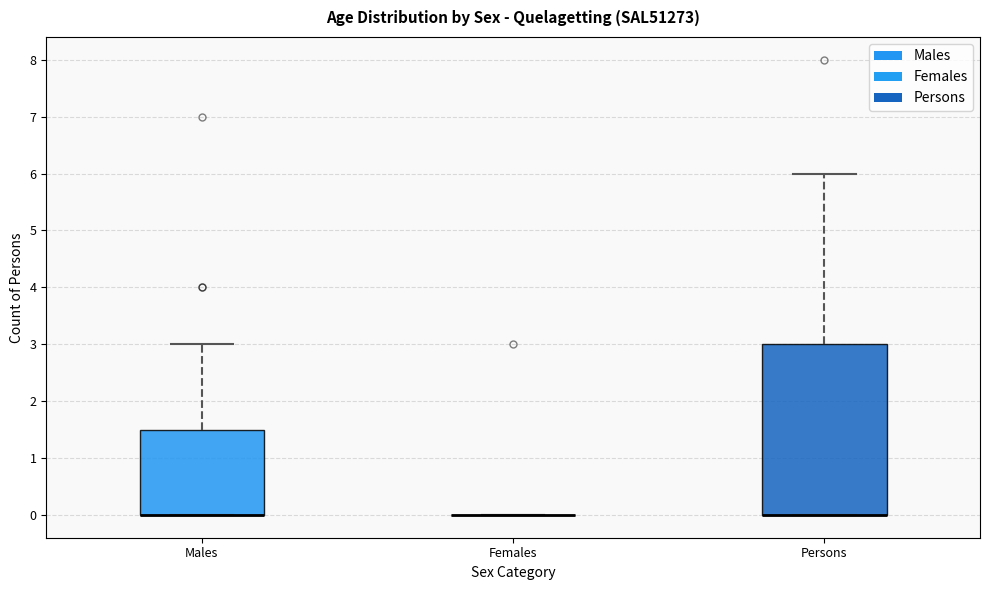

Where does the upper whisker of the box for Males end on the y-axis? The values are not printed on the chart, so give them approximately, as read against the axis.

3.0